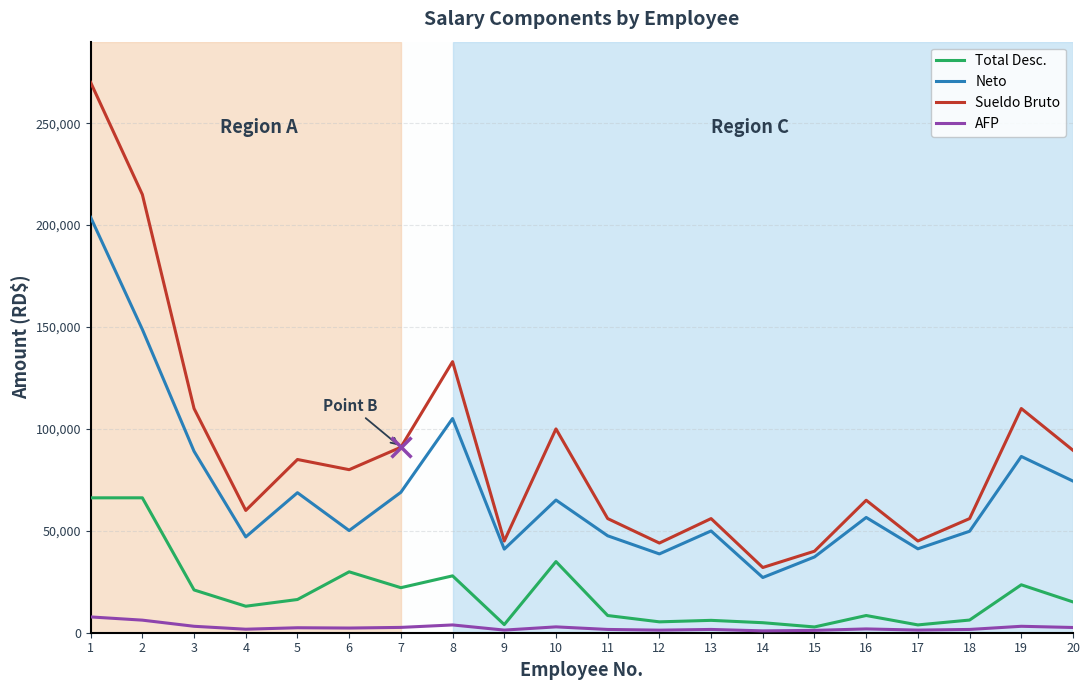

True or false: Sueldo Bruto and Neto cross at least once.

False